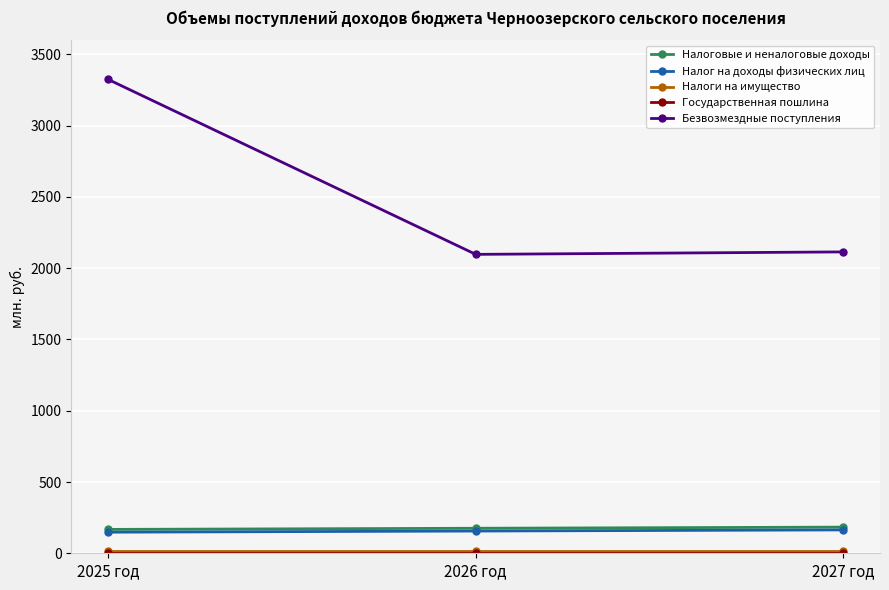

What is the label of the 3rd point from the right?

2025 год